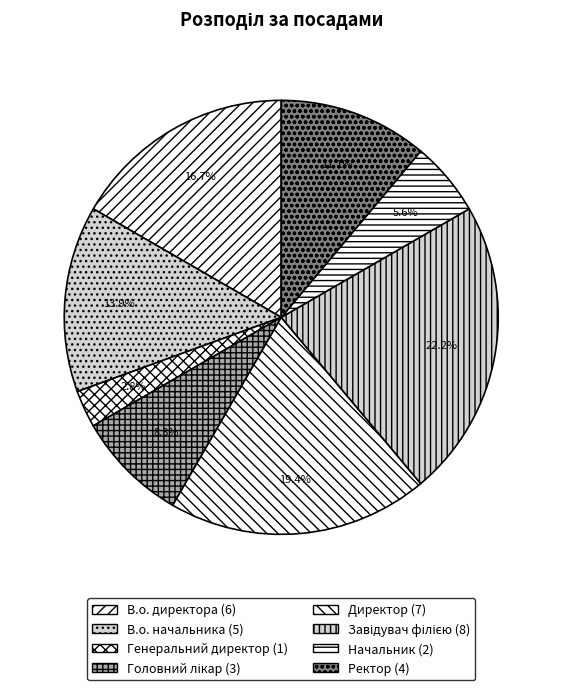

To the nearest percent, what portion does В.о. начальника represent?

14%